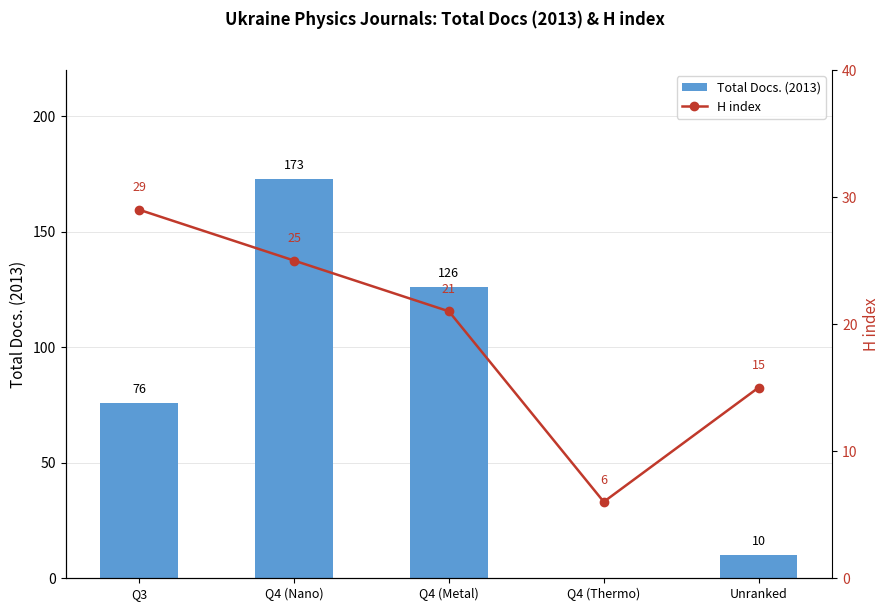

Is the value of H index at Q4 (Thermo) greater than the value of Total Docs. (2013) at Q4 (Metal)?

No